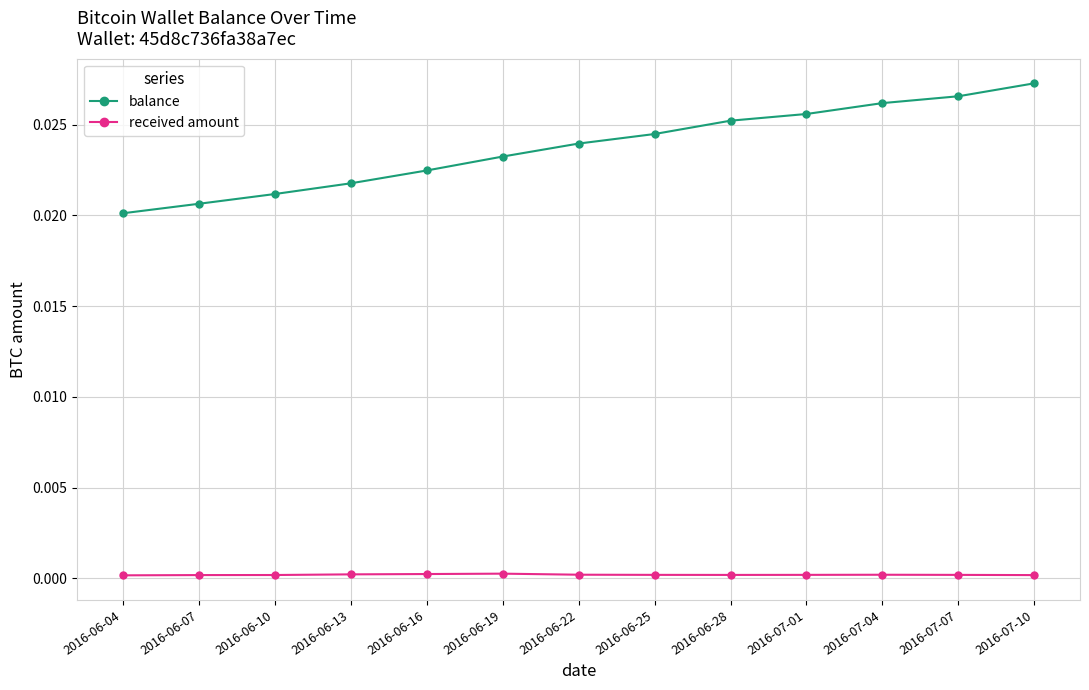

Which series changed the most between 2016-06-04 and 2016-06-19?

balance